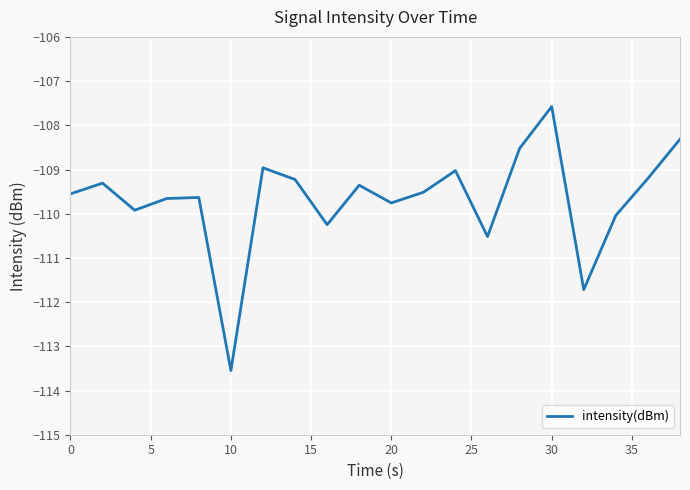

What is the difference between the second highest and minimum values?

5.2